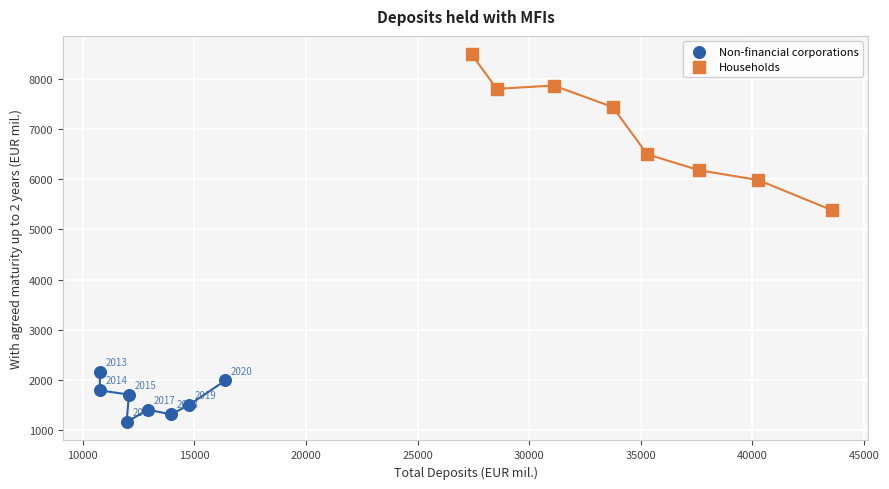

Which series contains the highest Y value?

Households